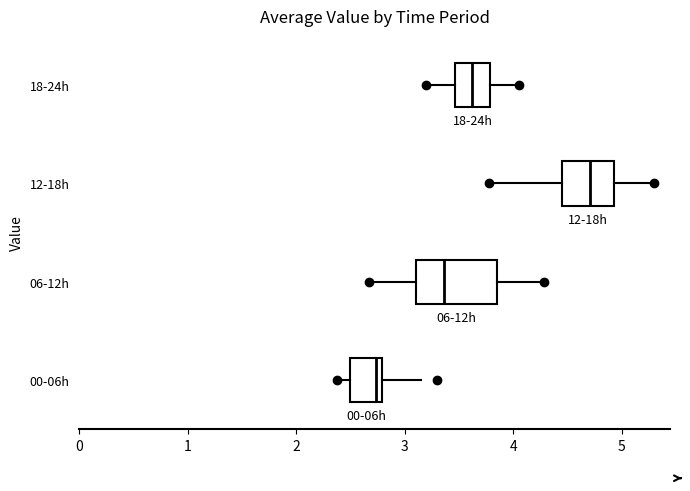

Where does the median line of the box for 18-24h sit on the x-axis? The values are not printed on the chart, so give them approximately, as read against the axis.

3.6